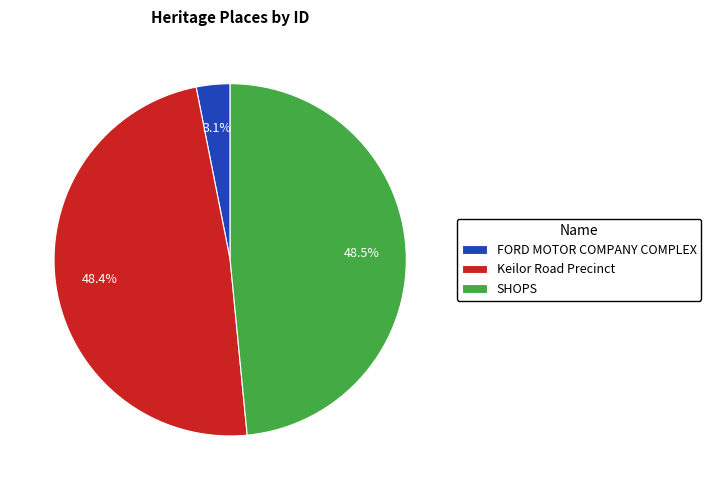

To the nearest percent, what is the difference between the FORD MOTOR COMPANY COMPLEX and Keilor Road Precinct slice percentages?

45%